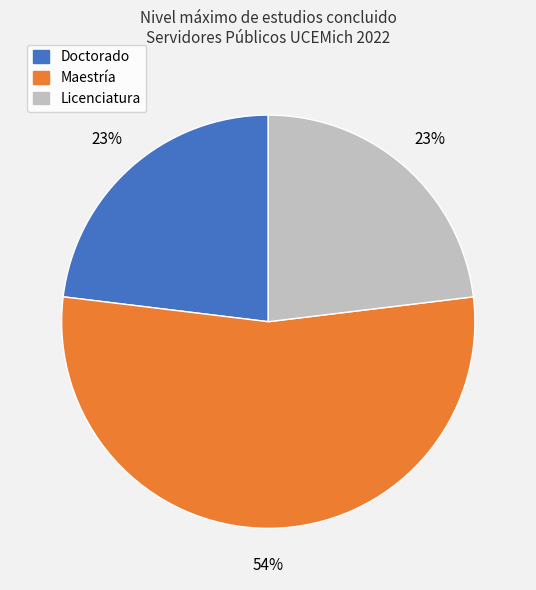

To the nearest percent, what is the average slice percentage?

33%